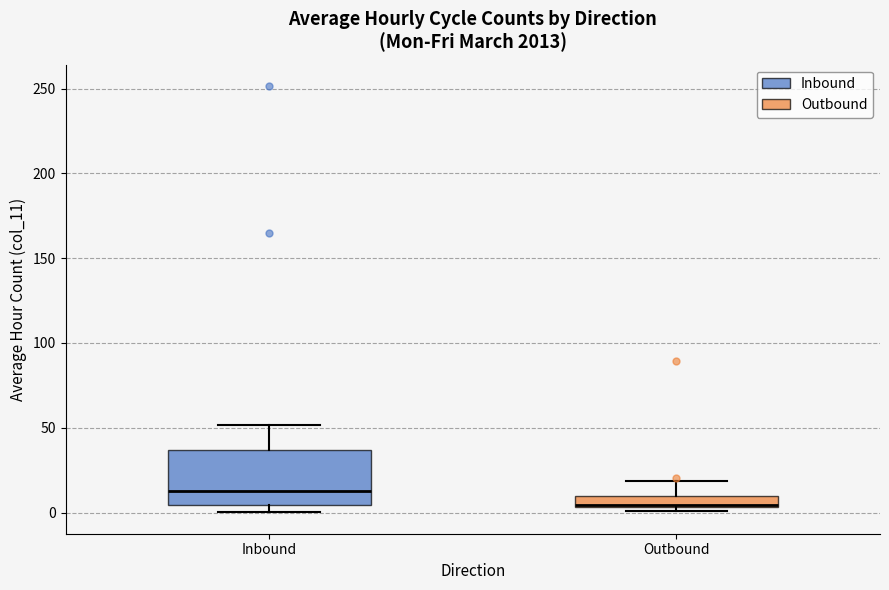

Where is the upper edge of the box for Outbound on the y-axis? The values are not printed on the chart, so give them approximately, as read against the axis.

10